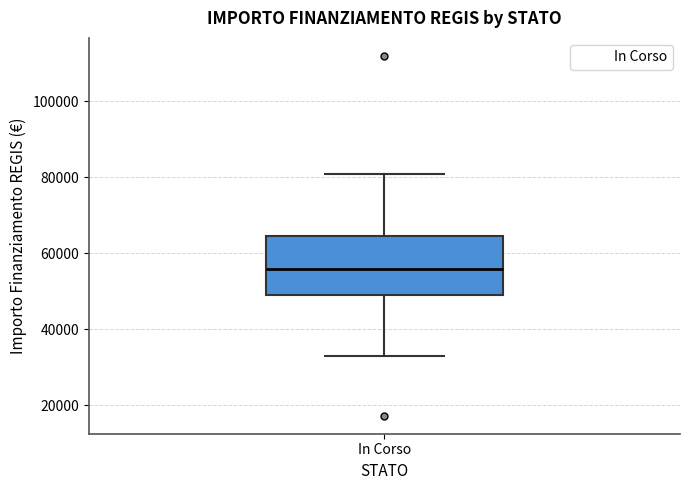

Transcribe this box plot: give where the median line is, the range the box spans, and where the two whiskers end, as read against the y-axis. The values are not printed on the chart, so give them approximately, as read against the axis.

median 56000, box 50000 to 64000, whiskers 32000 to 80000